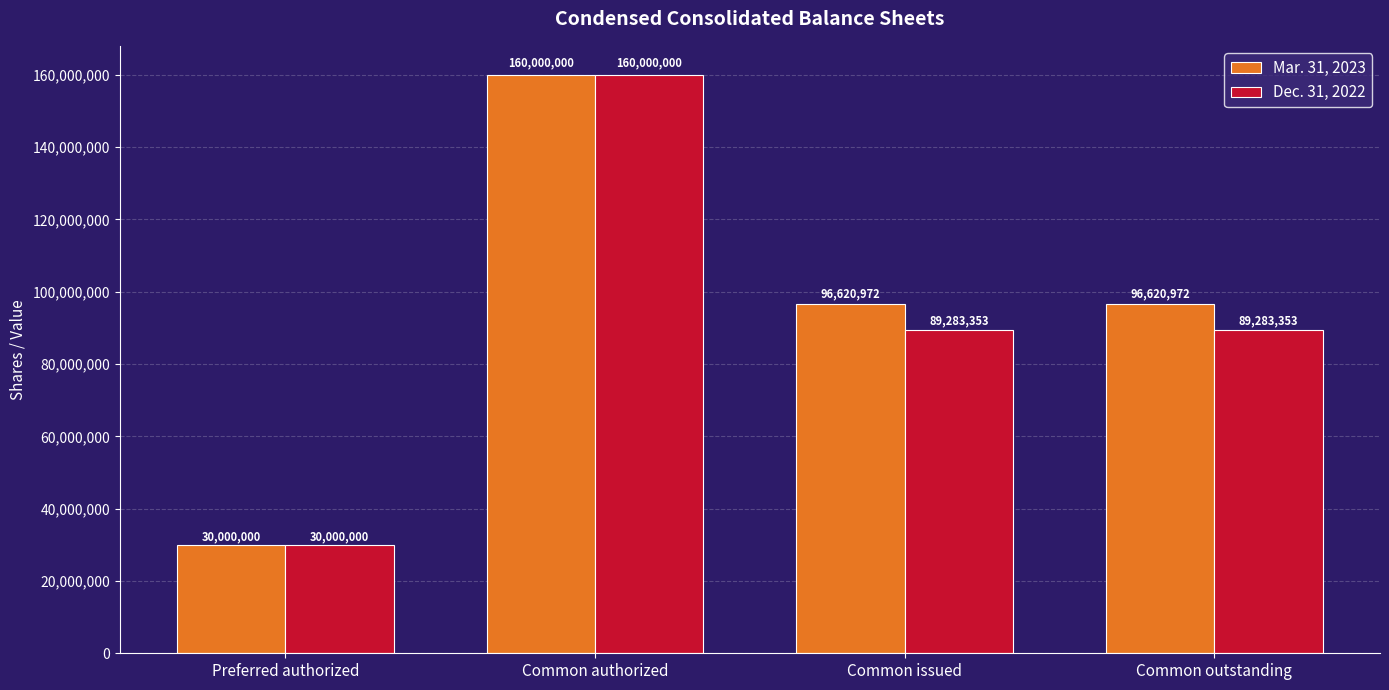

What is the approximate value of Mar. 31, 2023 at Common outstanding, to the nearest 50?

96620950